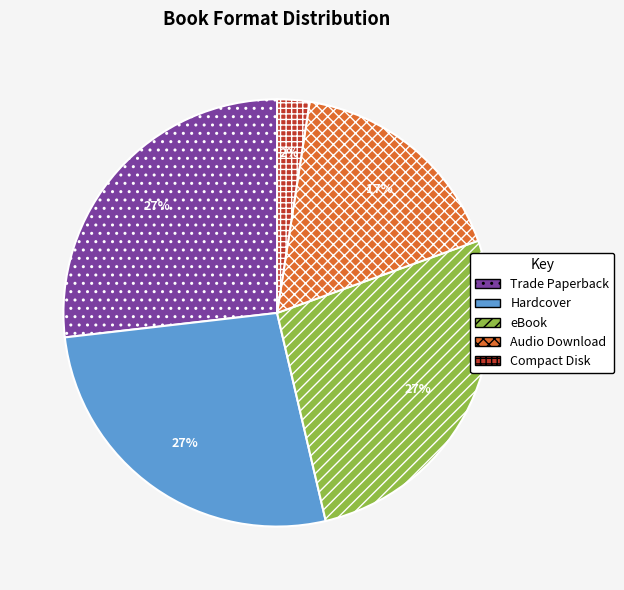

Is there any slice that represents more than half of the pie?

No